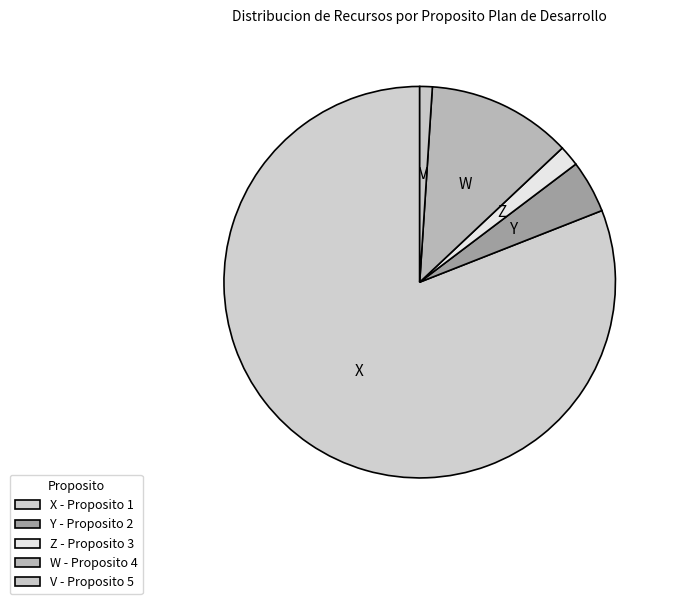

How many segments does this pie chart have?

5